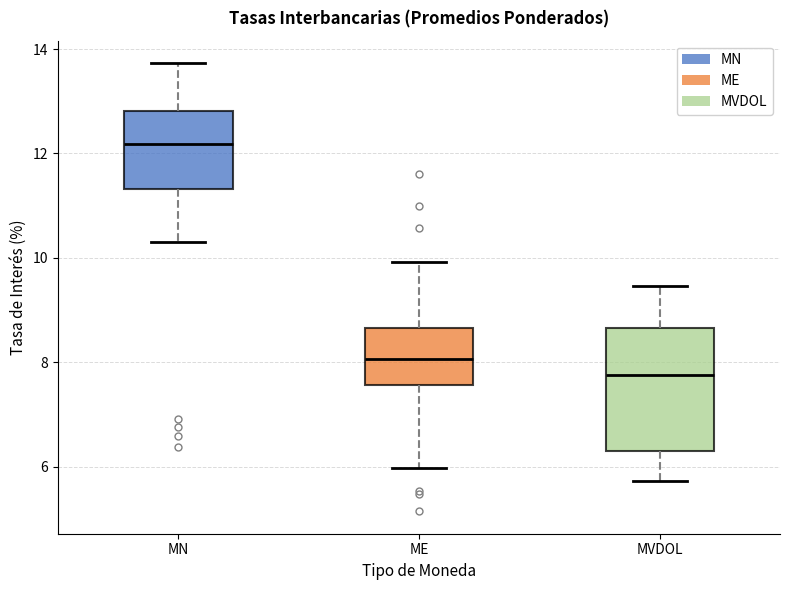

Which box is the tallest, from its lower edge to its upper edge?

MVDOL